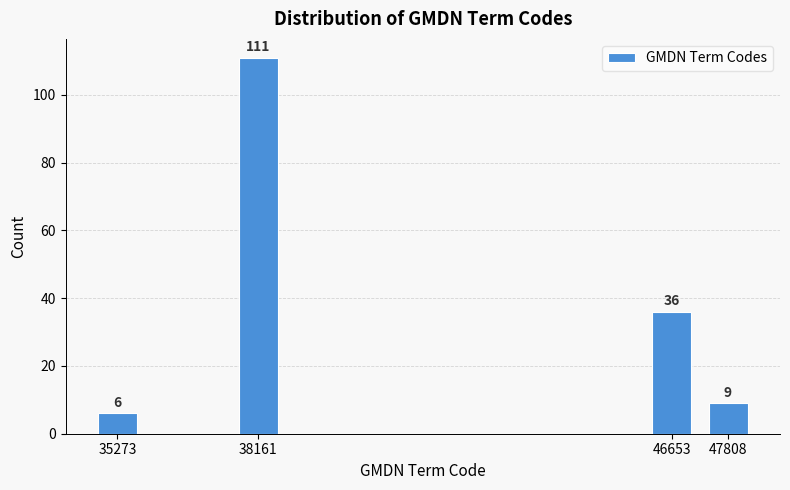

Reading right to left, list all the values displayed in this chart.

9	36	111	6